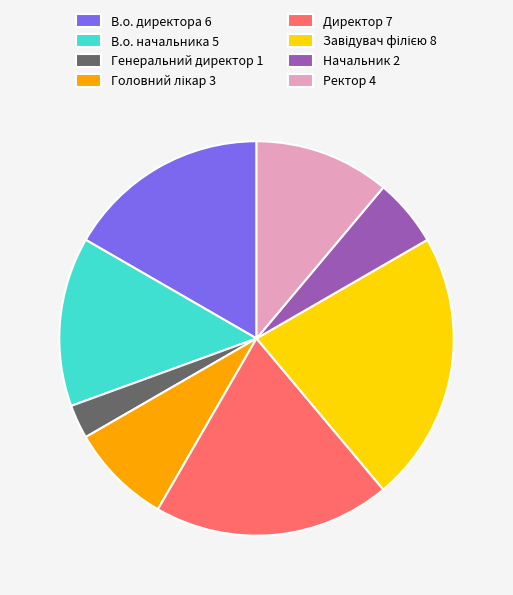

Between Начальник 2 and В.о. начальника 5, which is larger?

В.о. начальника 5